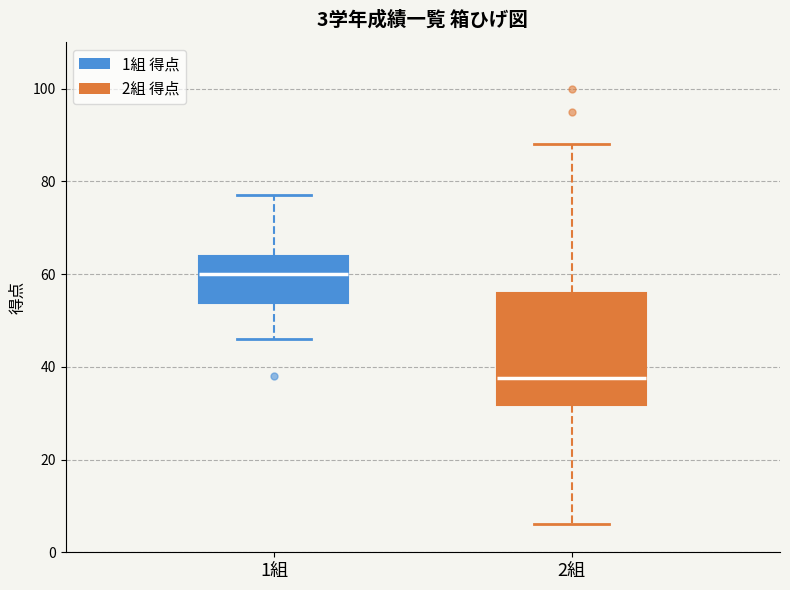

Which box is the tallest, from its lower edge to its upper edge?

2組